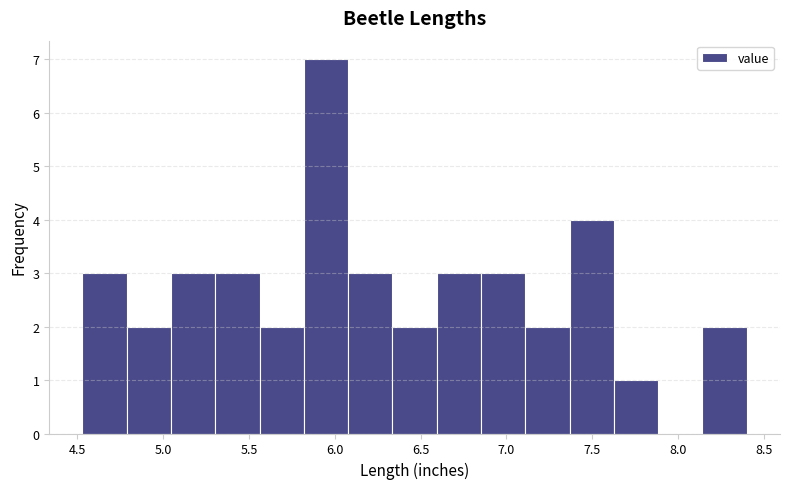

How tall is the bar that spans 6.10 to 6.35 on the x-axis? Neither the bar edges nor the heights are printed on the chart, so give them approximately, as read against the axes.

3